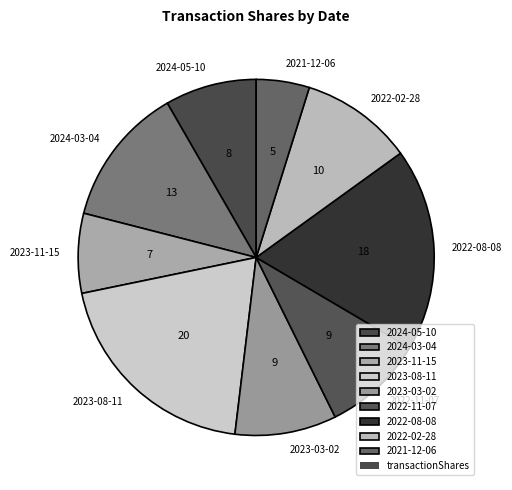

Which category has the smallest portion of the pie?

2021-12-06